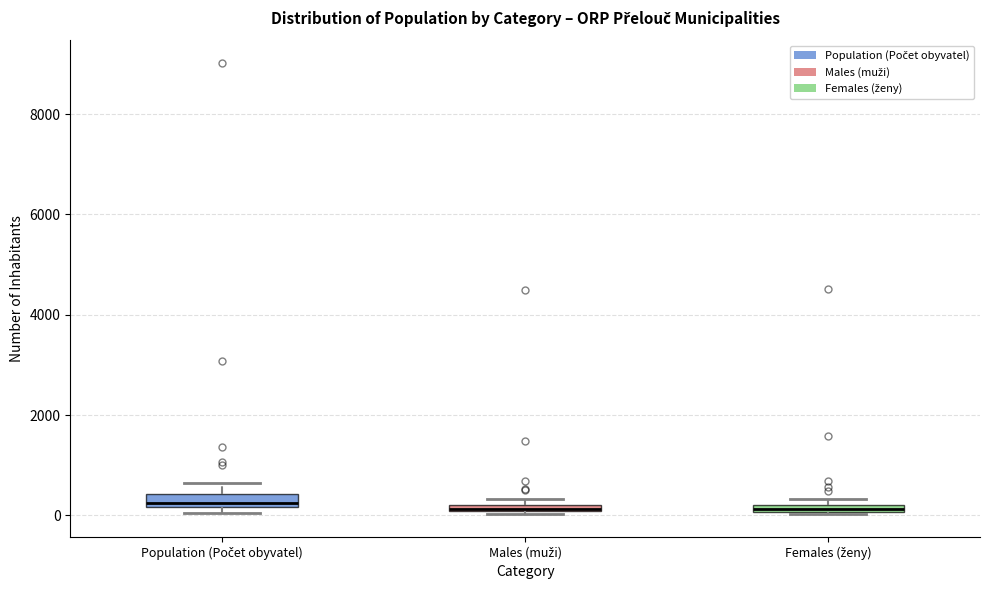

Where is the lower edge of the box for Females (ženy) on the y-axis? The values are not printed on the chart, so give them approximately, as read against the axis.

0